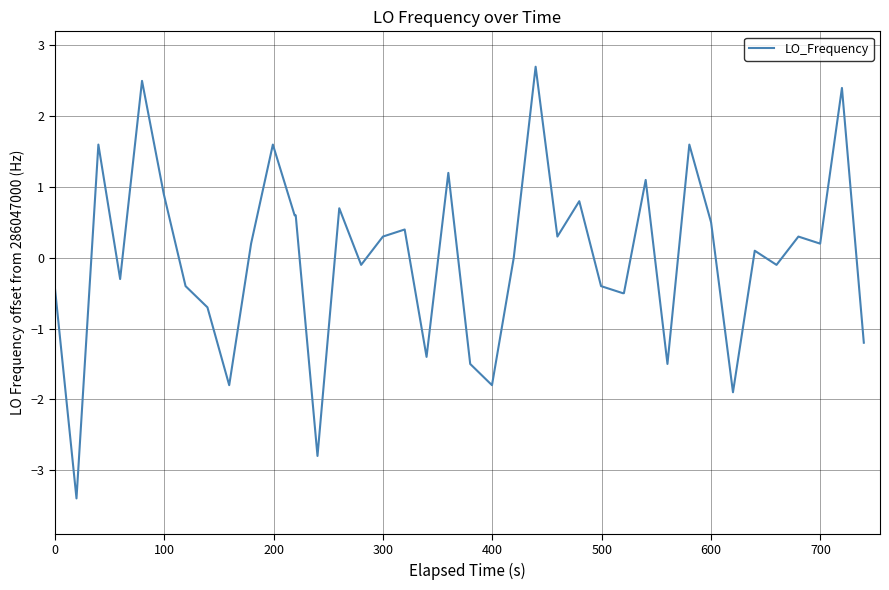

What is the minimum value shown in the chart?

-3.4